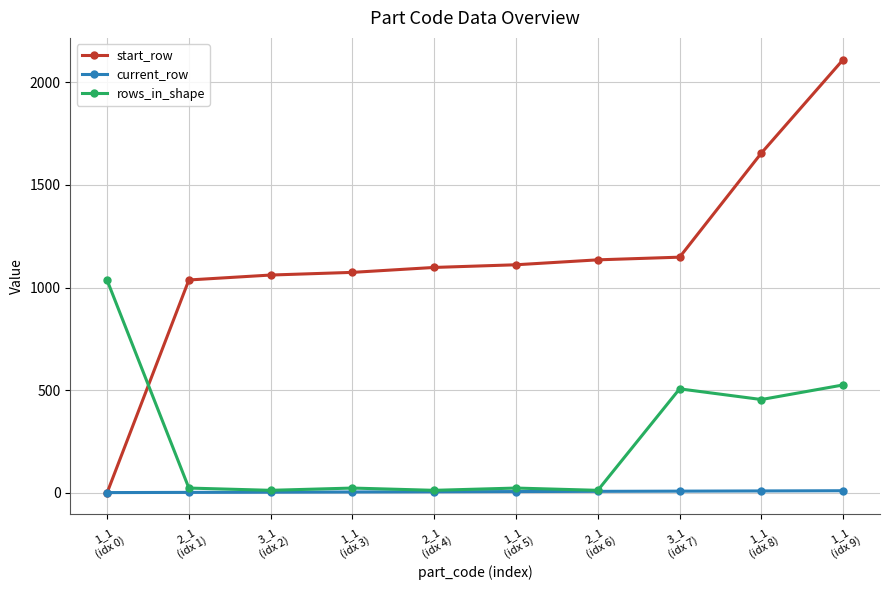

Which series has the largest range (max minus min)?

start_row